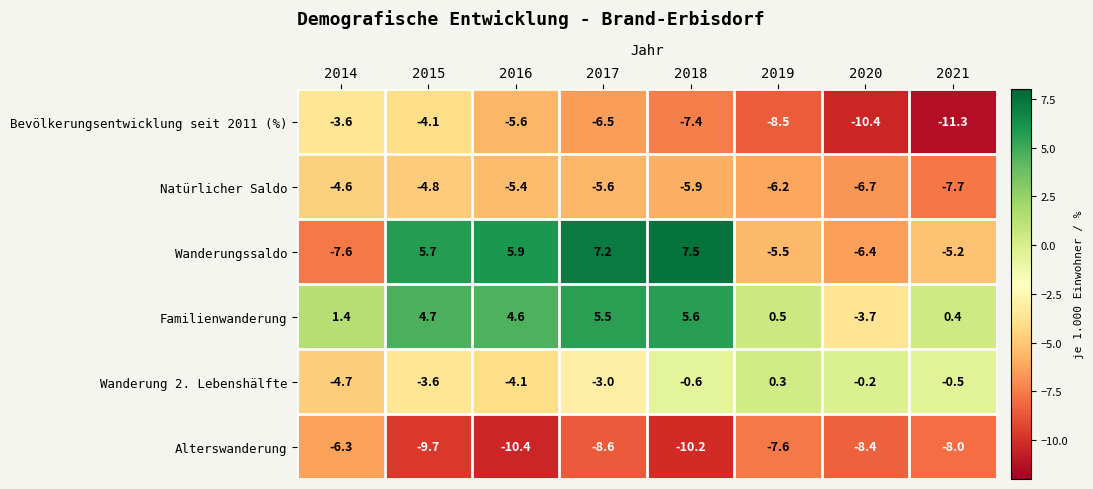

How many values in Wanderungssaldo are above zero?

4